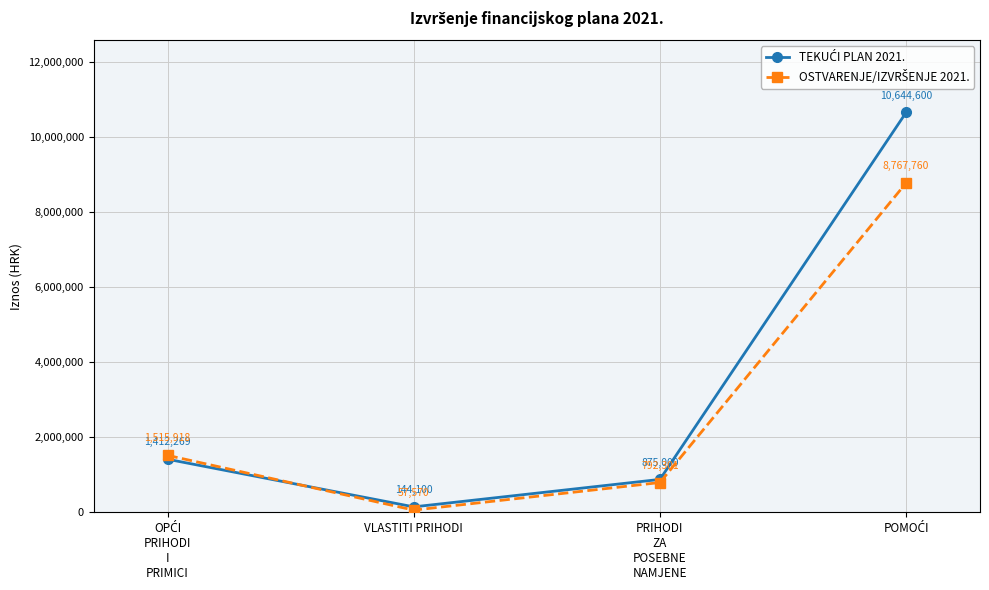

What is the greatest value displayed?

10644600.0